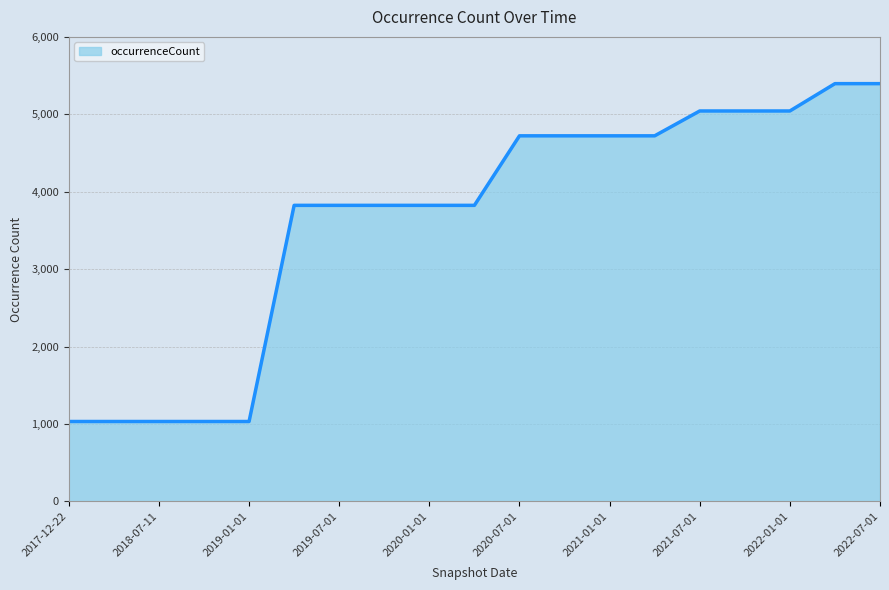

What is the minimum value shown in the chart?

1032